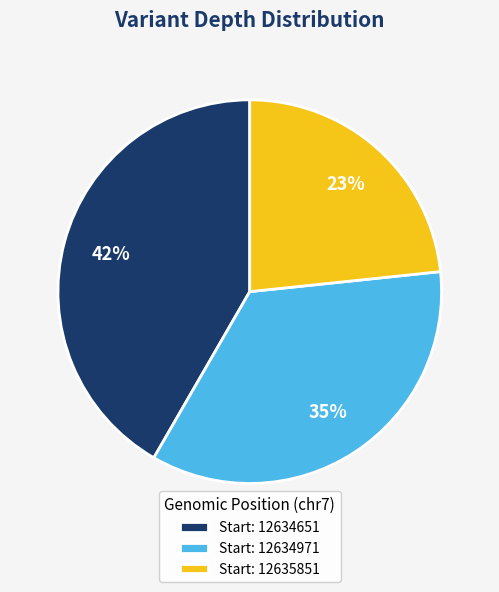

How many segments does this pie chart have?

3